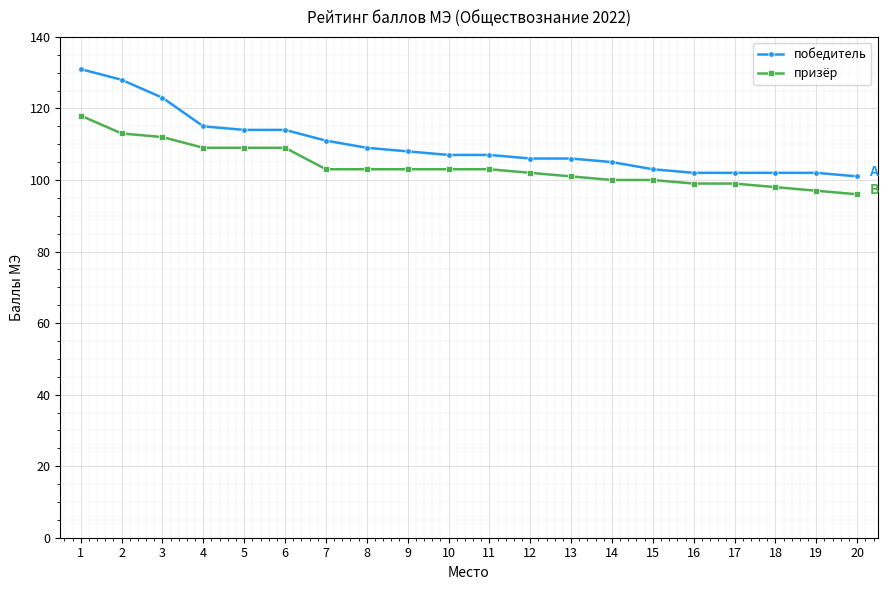

Reading left to right, extract all data points from this chart.

победитель: 1=131	2=128	3=123	4=115	5=114	6=114	7=111	8=109	9=108	10=107	11=107	12=106	13=106	14=105	15=103	16=102	17=102	18=102	19=102	20=101
призёр: 1=118	2=113	3=112	4=109	5=109	6=109	7=103	8=103	9=103	10=103	11=103	12=102	13=101	14=100	15=100	16=99	17=99	18=98	19=97	20=96